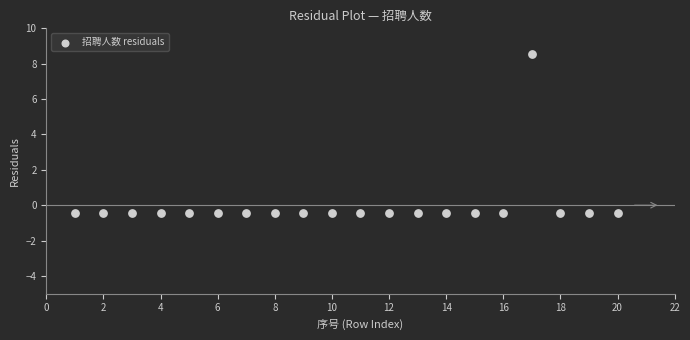

What is the range of Y values (max minus min)?

9.0